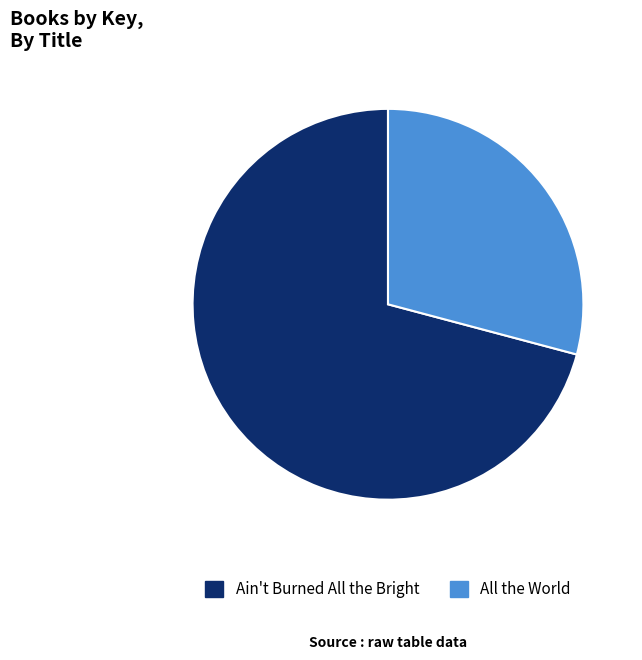

Is there a majority slice in this chart?

Yes